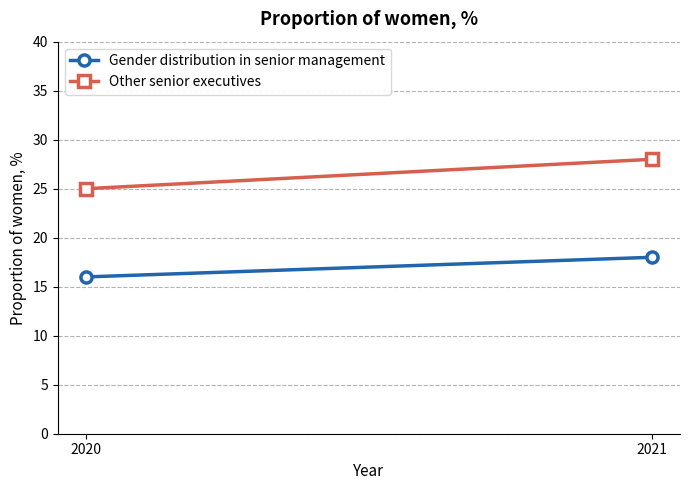

What is the total value across all series at 2020?

41